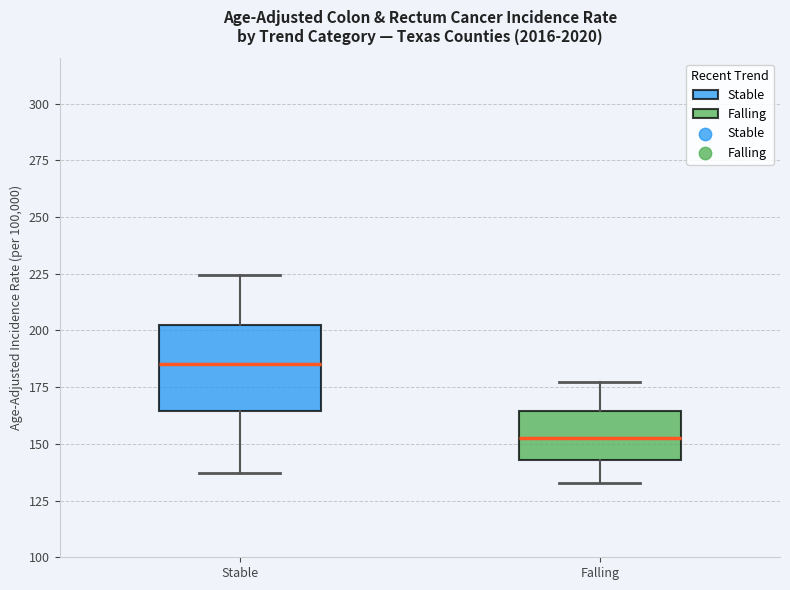

Reading left to right, read every box against the y-axis: the position of its median line, the range the box covers, and the ends of its whiskers. The values are not printed on the chart, so give them approximately, as read against the axis.

Stable: median 185, box 165 to 205, whiskers 135 to 225
Falling: median 155, box 145 to 165, whiskers 135 to 175